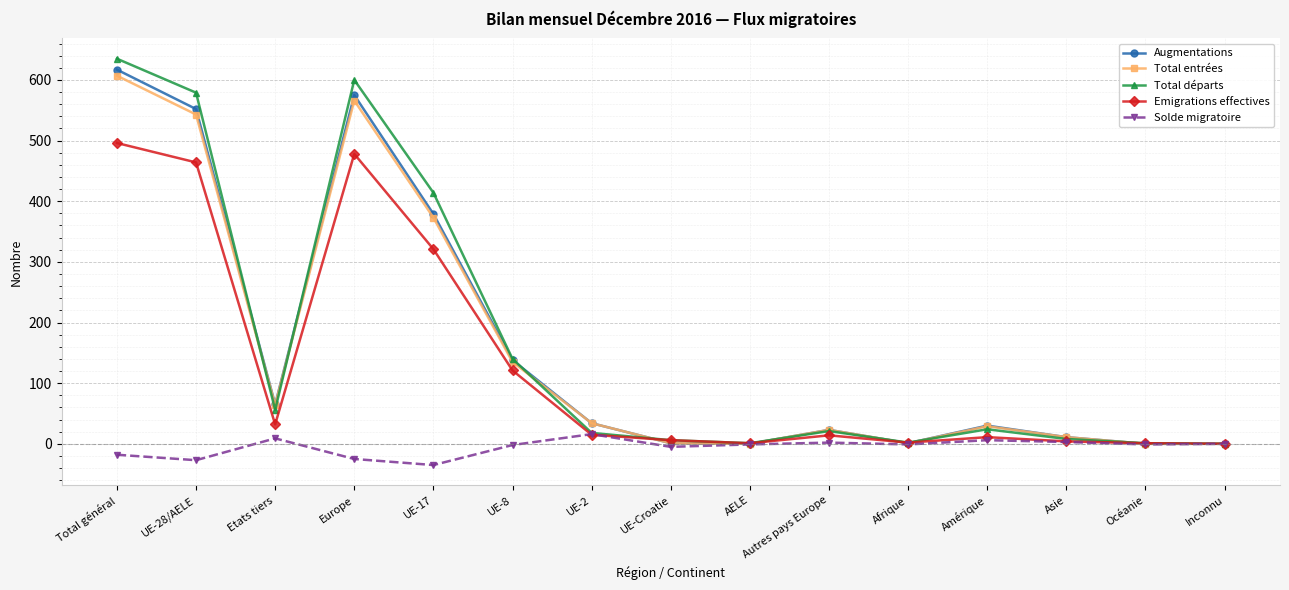

At which category does Emigrations effectives reach its first local valley?

Etats tiers